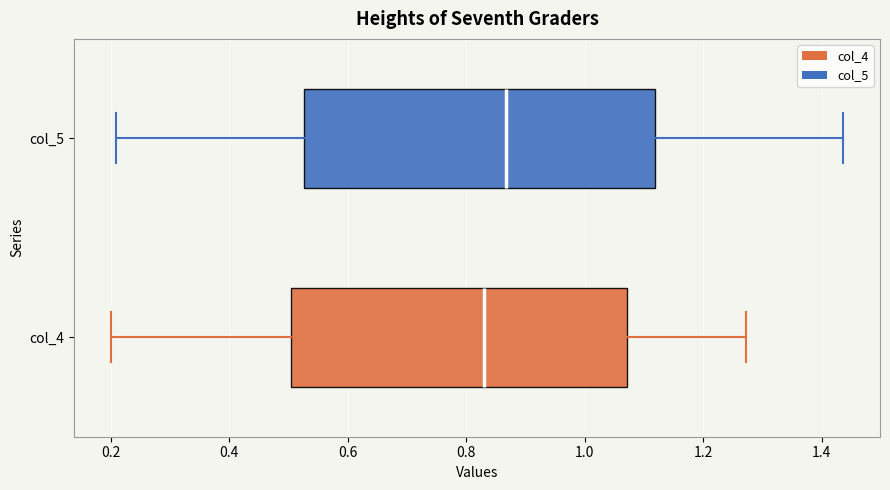

Which box is the widest, from its left edge to its right edge?

col_5